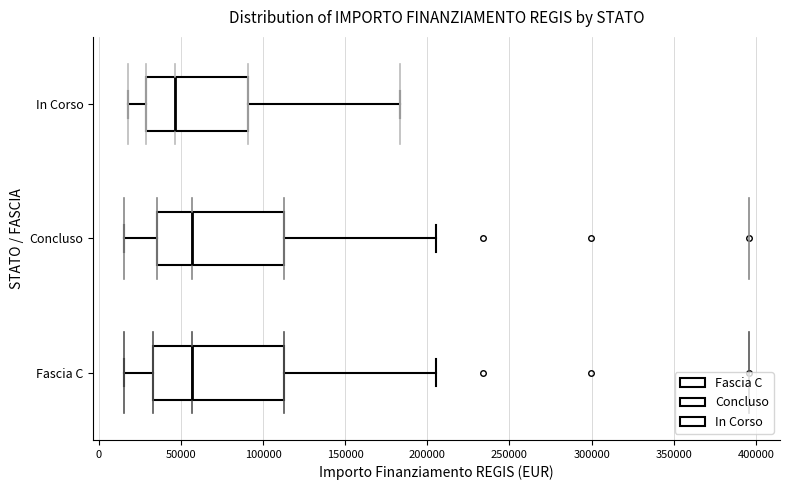

Reading bottom to top, transcribe this box plot: for each box, give where its median line is, the range the box spans, and where its two whiskers end, as read against the x-axis. The values are not printed on the chart, so give them approximately, as read against the axis.

Fascia C: median 55000, box 35000 to 115000, whiskers 15000 to 205000
Concluso: median 55000, box 35000 to 115000, whiskers 15000 to 205000
In Corso: median 45000, box 30000 to 90000, whiskers 20000 to 185000